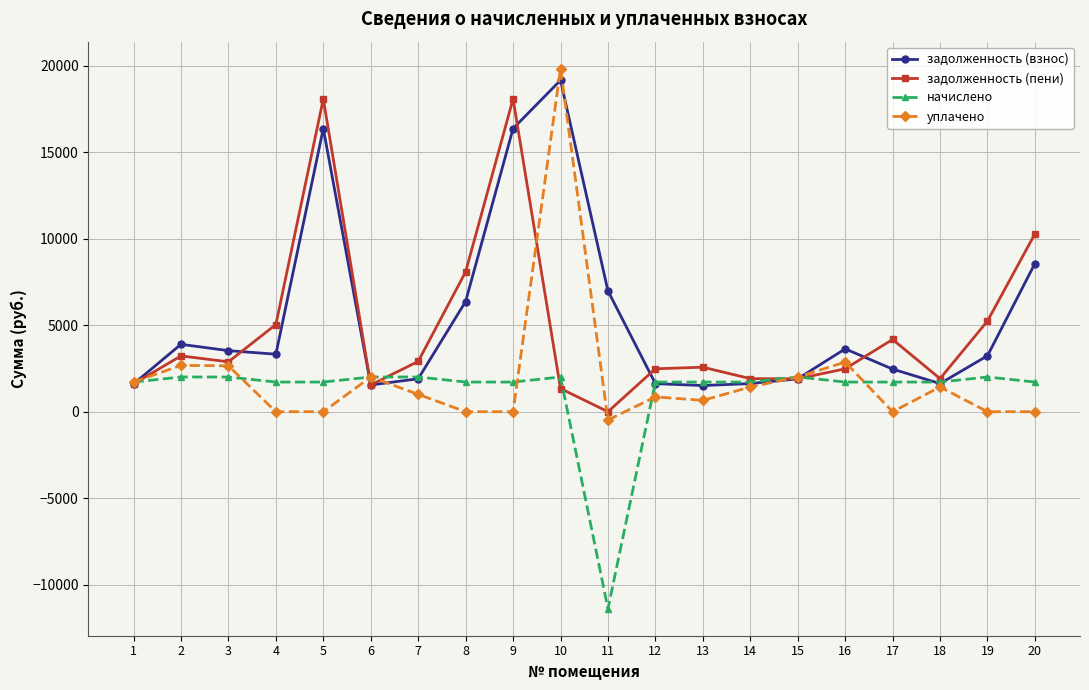

Which label corresponds to the largest value in the chart?

10